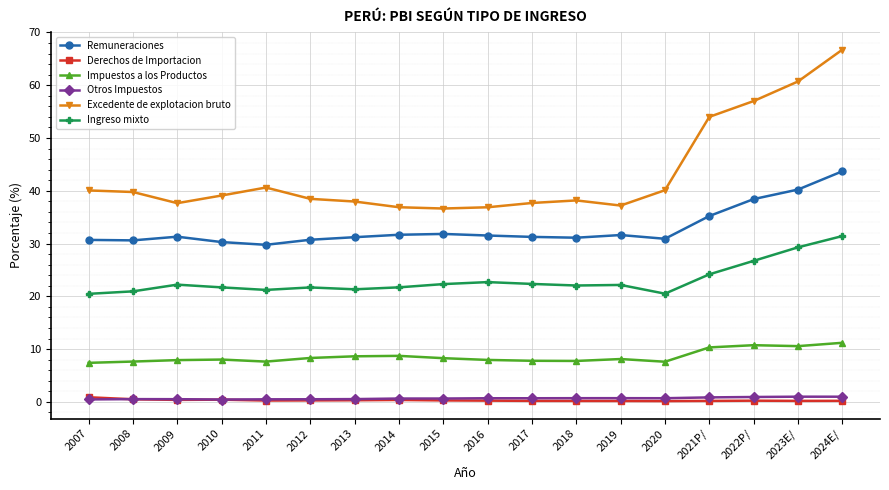

What is the label of the 7th point from the right?

2018